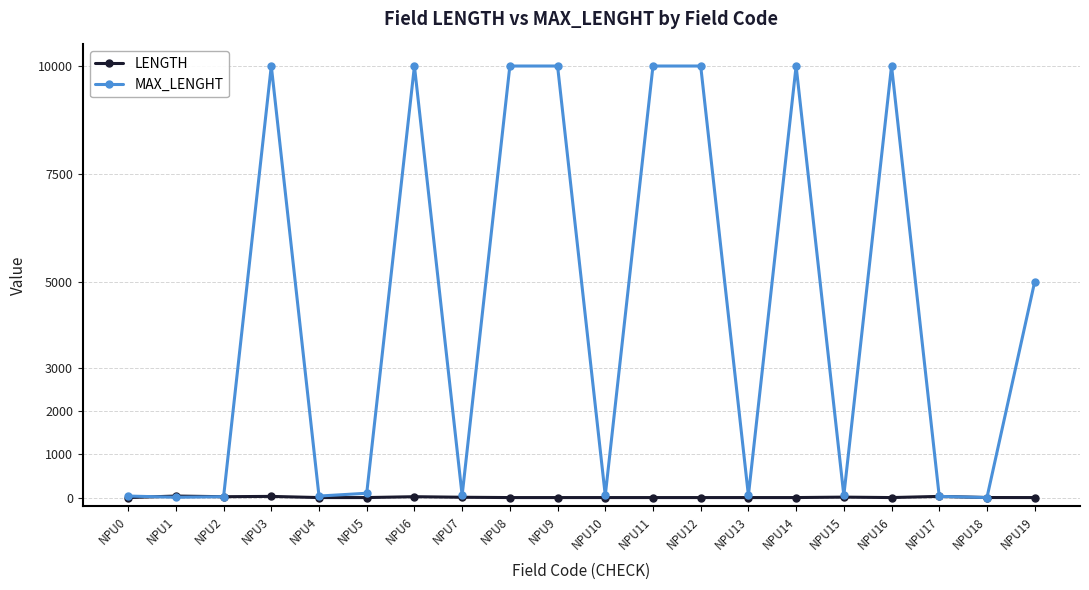

Does the chart display data point markers on the line(s)?

Yes